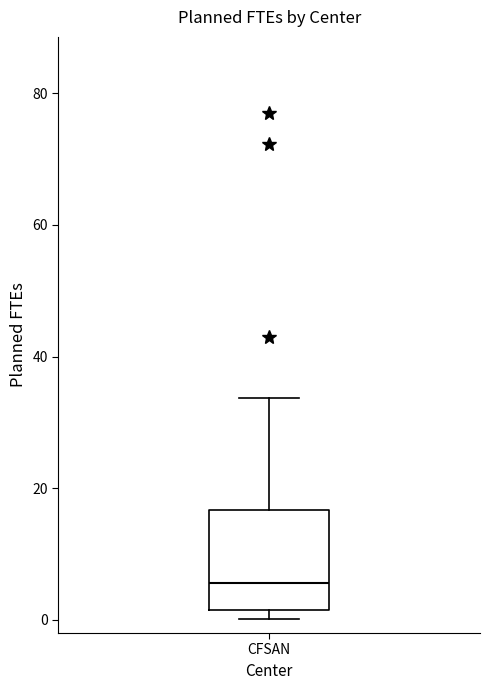

Where is the lower edge of the box for CFSAN on the y-axis? The values are not printed on the chart, so give them approximately, as read against the axis.

2